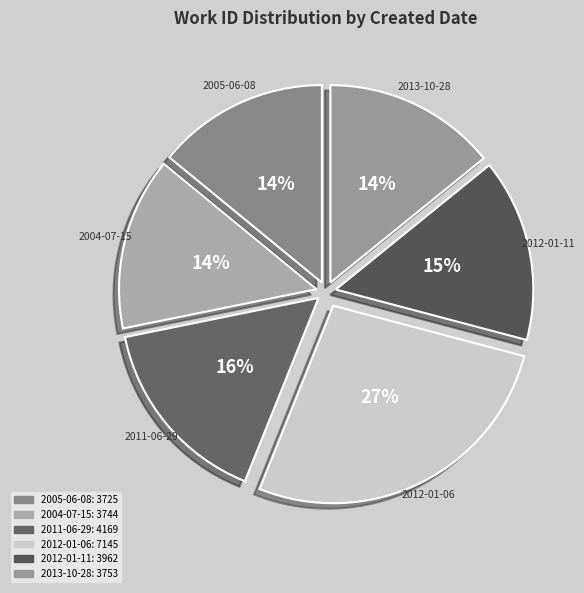

What is the largest slice in the pie chart?

2012-01-06